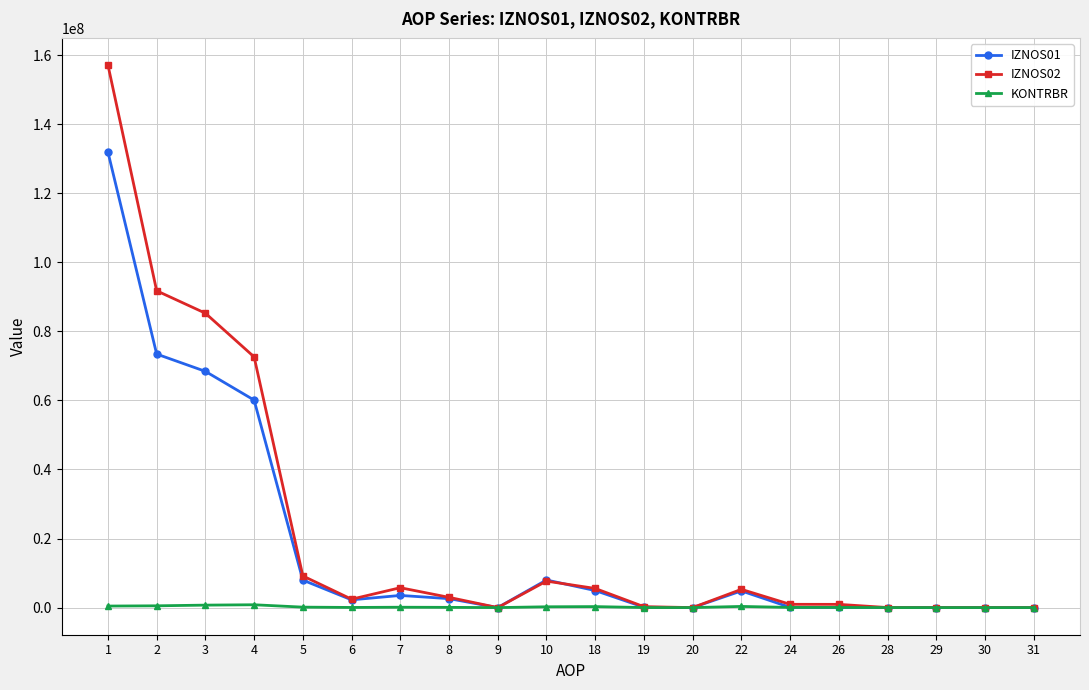

The value of IZNOS02 at 20 is 0.0. True or false?

True